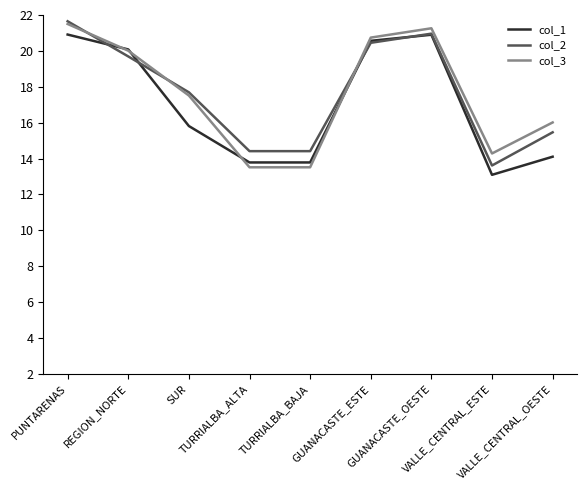

Is this an area chart (filled region under the line)?

No